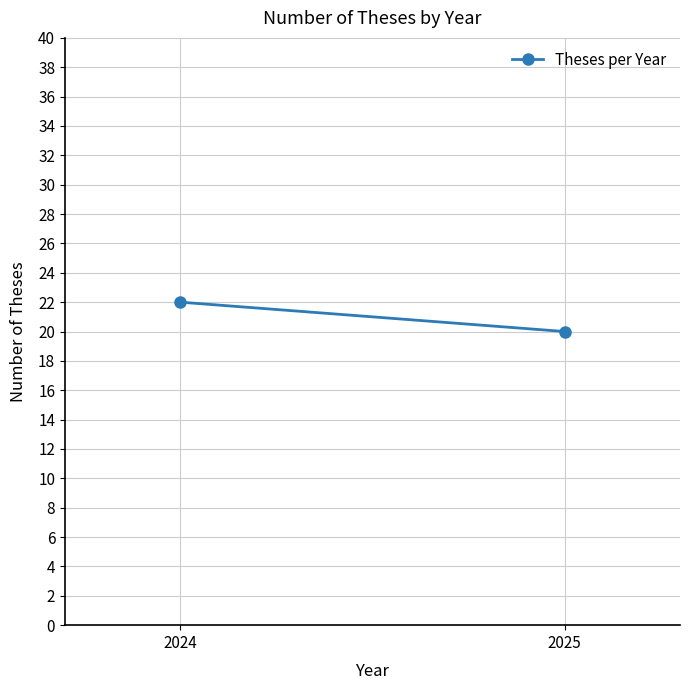

Reading right to left, what are all the values shown in this chart?

20	22